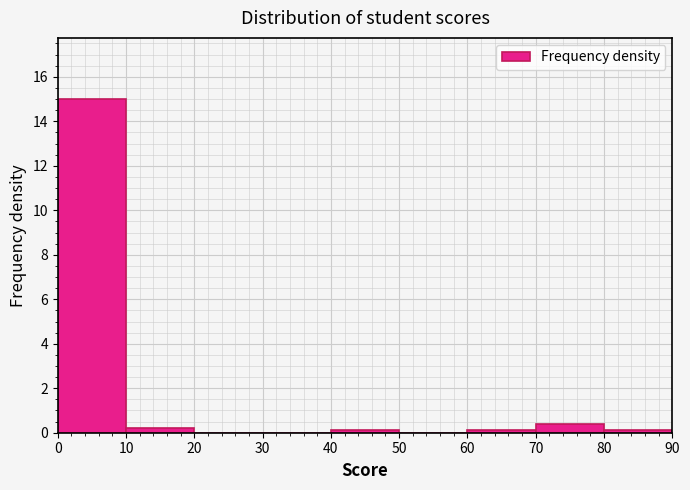

Reading left to right, list every bar in this chart as the range it spans on the x-axis followed by its height. The values are not printed on the chart, so give them approximately, as read against the axis.

0 to 10: 15.0
10 to 20: 0.2
20 to 30: 0
30 to 40: 0
40 to 50: under 0.2
50 to 60: 0
60 to 70: under 0.2
70 to 80: 0.4
80 to 90: under 0.2